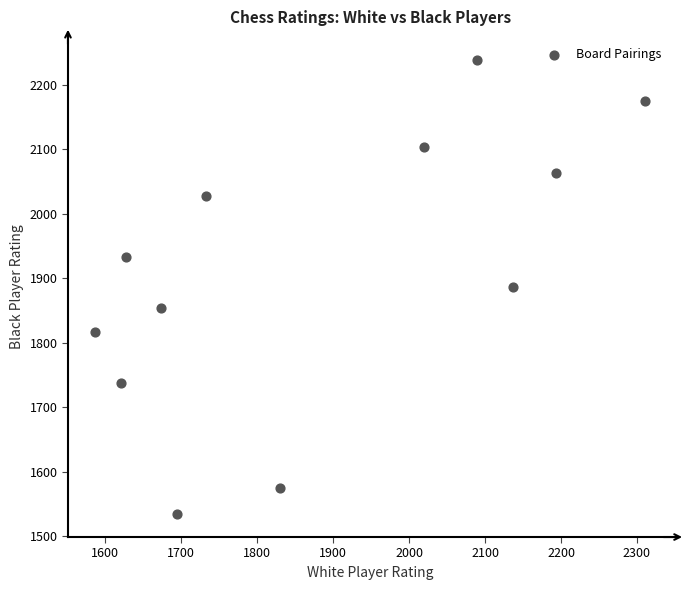

What is the average X value?

1876